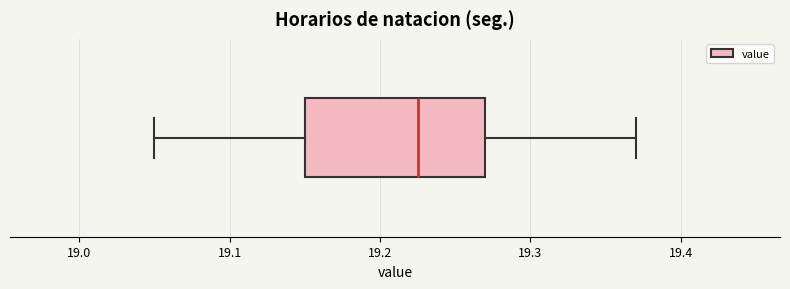

Transcribe this box plot: give where the median line is, the range the box spans, and where the two whiskers end, as read against the x-axis. The values are not printed on the chart, so give them approximately, as read against the axis.

median 19.23, box 19.15 to 19.27, whiskers 19.05 to 19.37